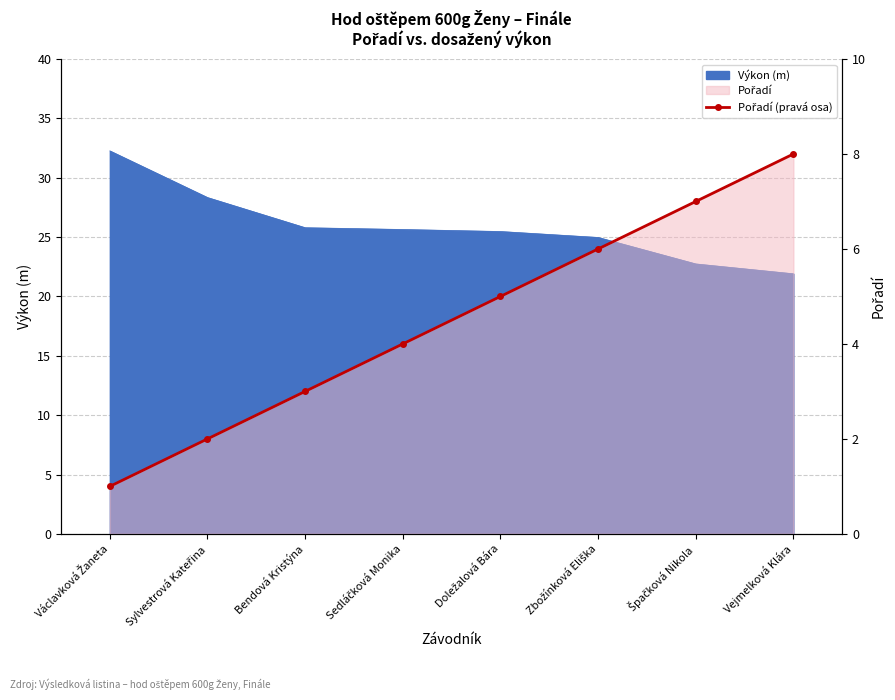

The value at Špačková Nikola is 12. True or false?

False